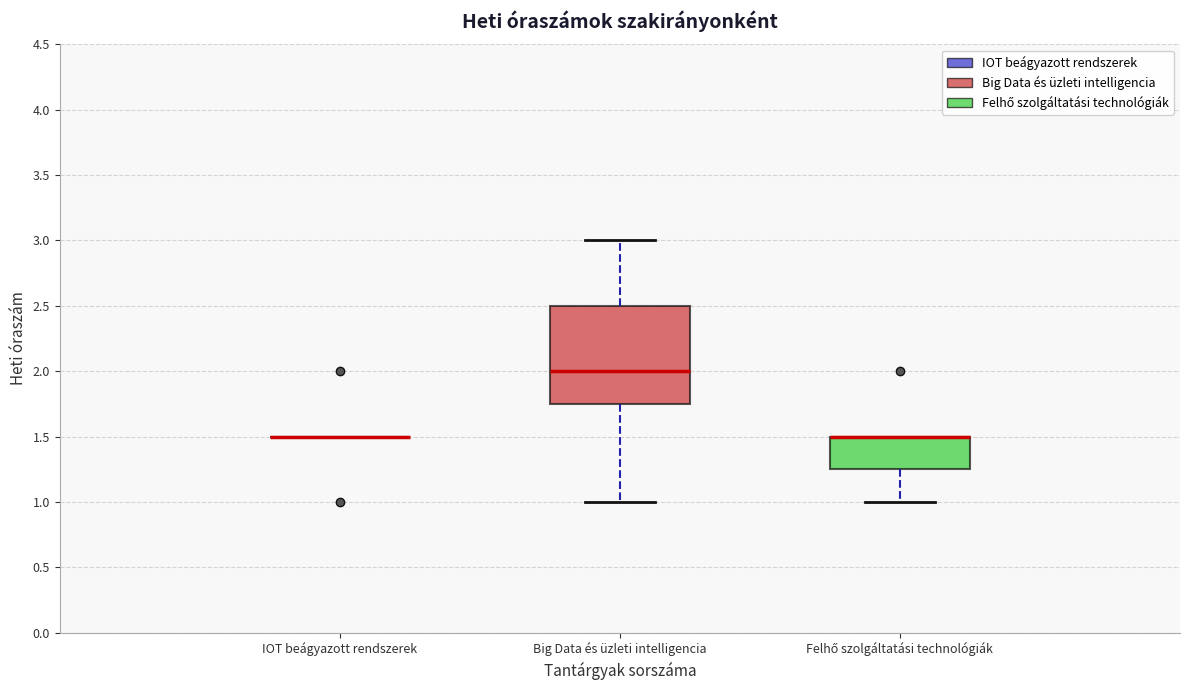

Comparing the boxes themselves (not the whiskers), which one is the tallest?

Big Data és üzleti intelligencia